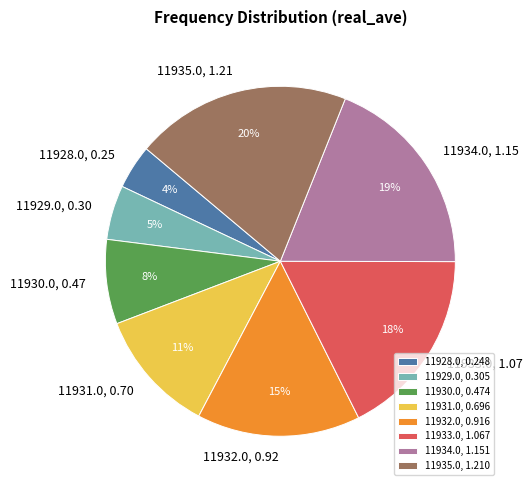

Which category has the smallest portion of the pie?

11928.0